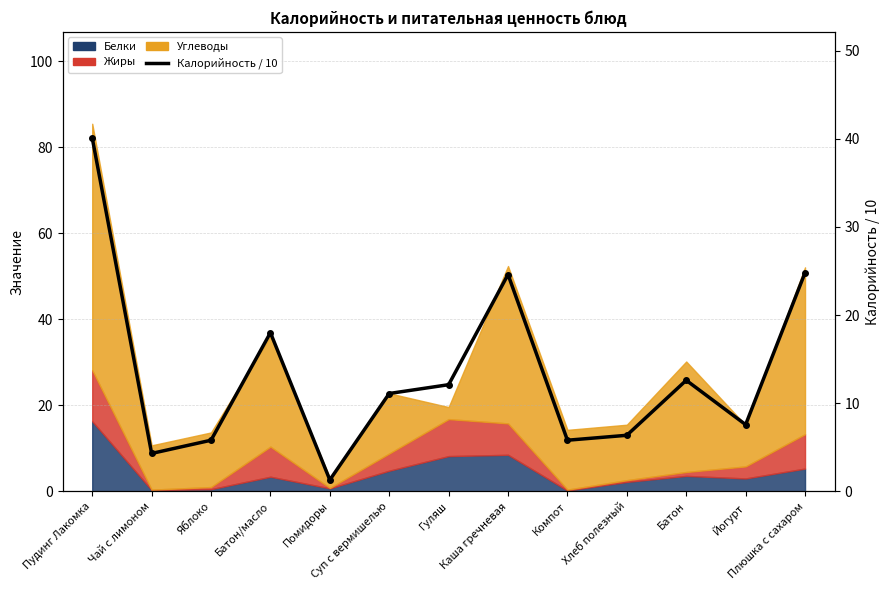

What is the maximum value shown in the chart?

40.1